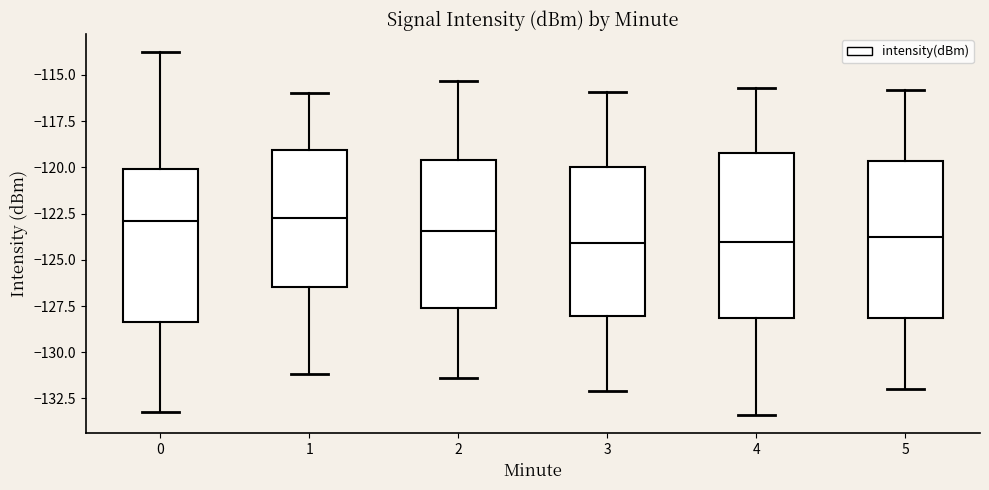

Where is the lower edge of the box at x = 3 on the y-axis? The values are not printed on the chart, so give them approximately, as read against the axis.

-128.0